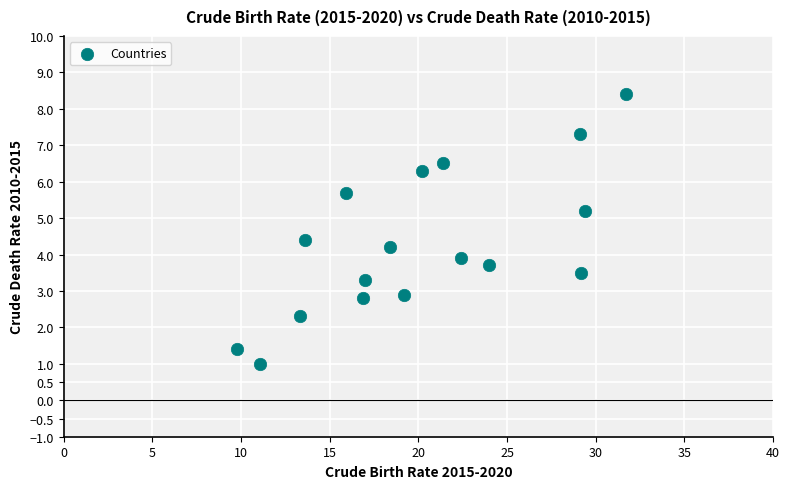

What is the range of X values (max minus min)?

21.9